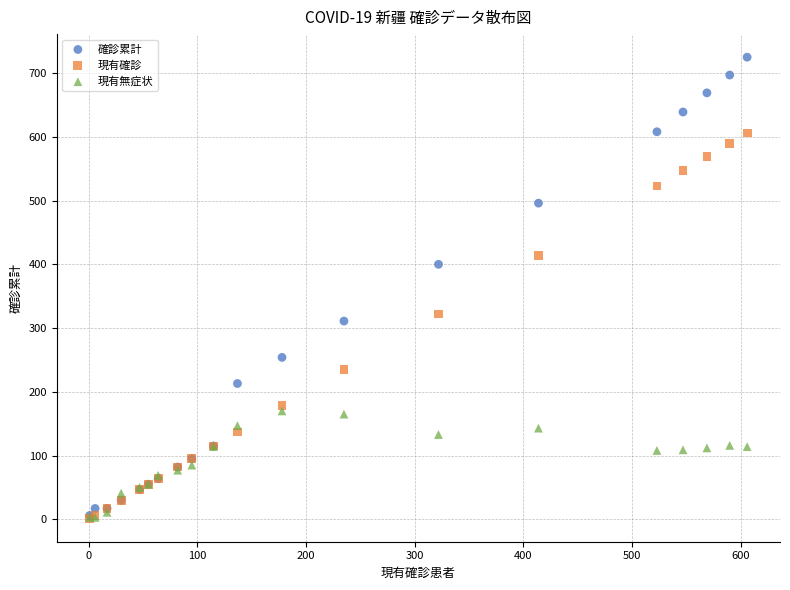

What are all the series names shown in the legend?

確診累計, 現有確診, 現有無症状